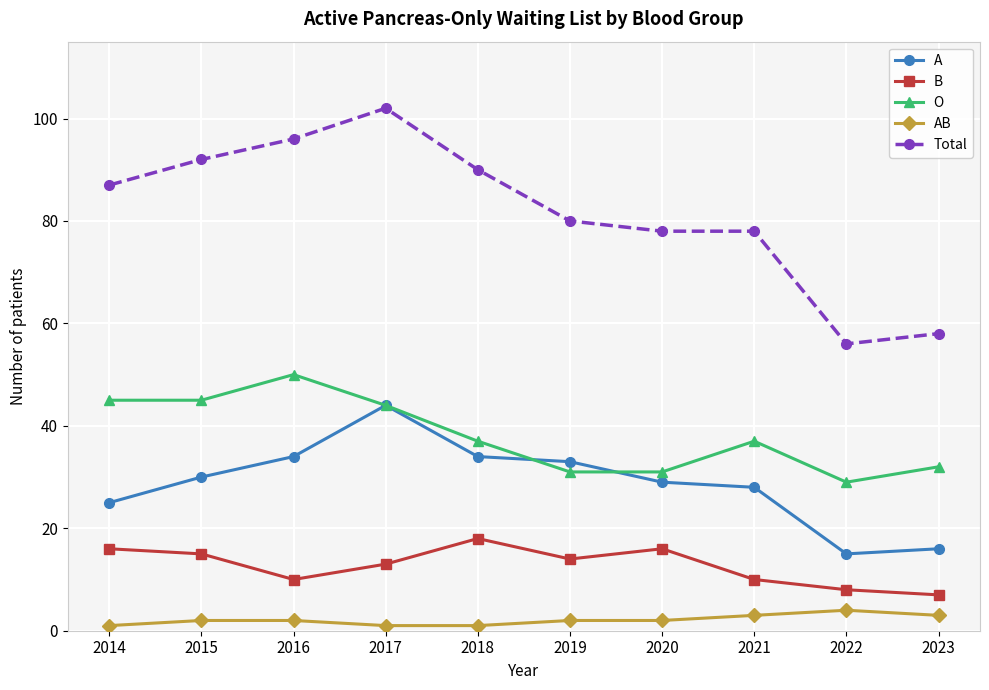

Reading right to left, list all the values displayed in this chart.

A: 16	15	28	29	33	34	44	34	30	25
B: 7	8	10	16	14	18	13	10	15	16
O: 32	29	37	31	31	37	44	50	45	45
AB: 3	4	3	2	2	1	1	2	2	1
Total: 58	56	78	78	80	90	102	96	92	87